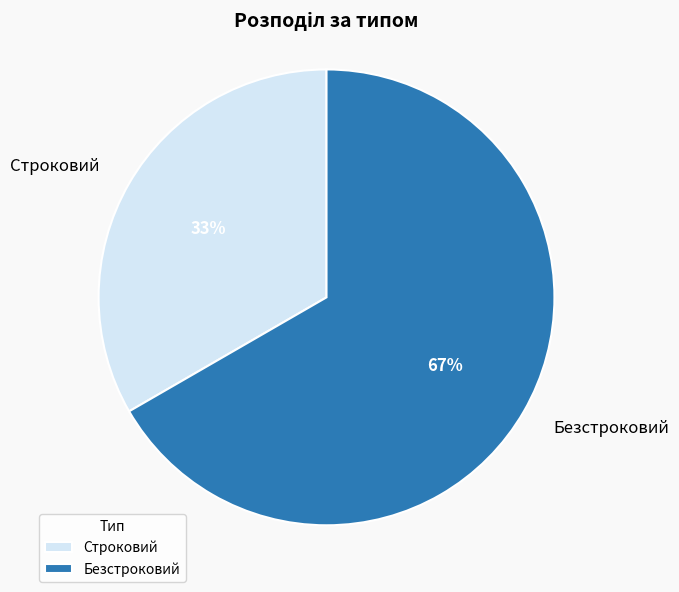

Which has a higher value, Строковий or Безстроковий?

Безстроковий